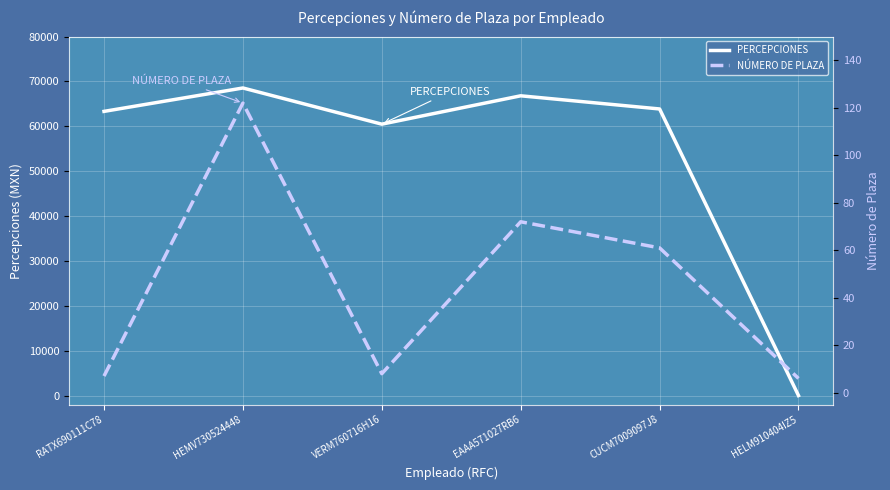

How many values in PERCEPCIONES are above zero?

5